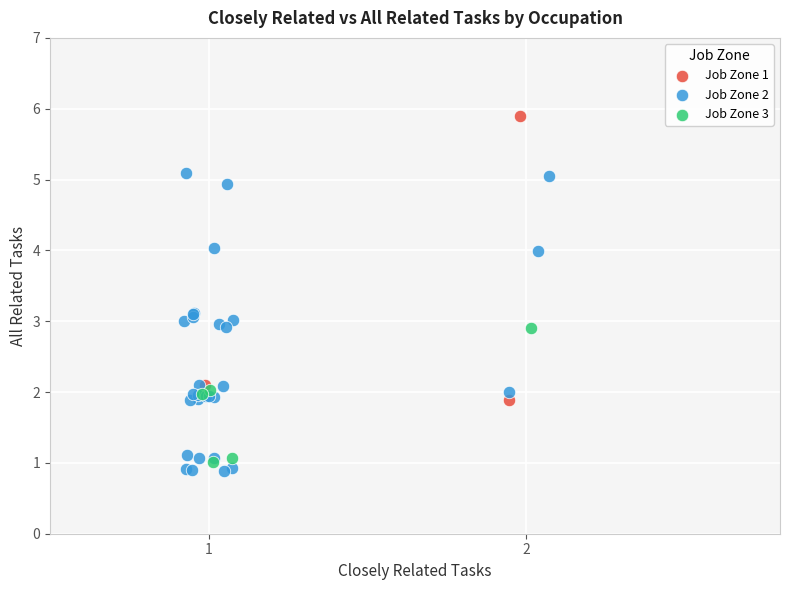

Which series contains the highest Y value?

Job Zone 1